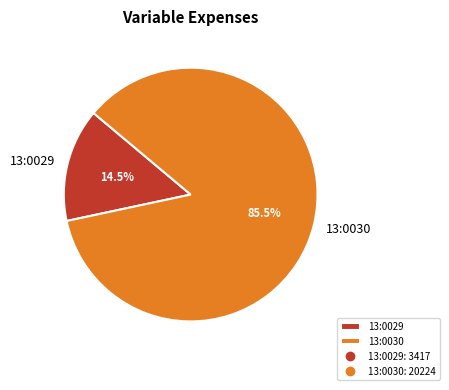

Is it true that 13:0030 is 11% of the pie?

False